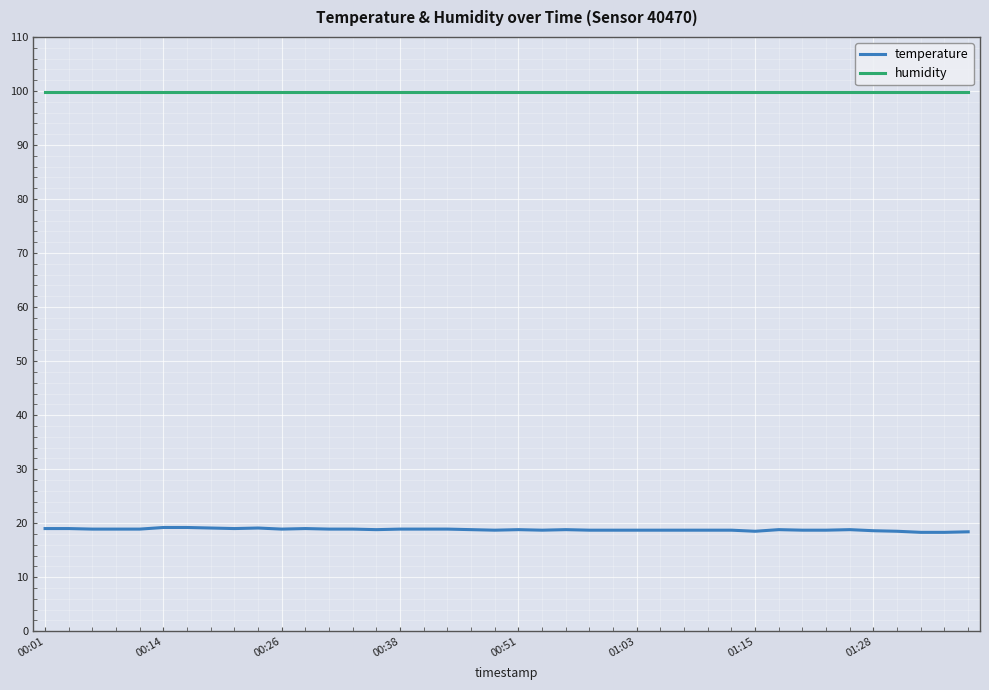

Which series has the widest spread of values?

temperature